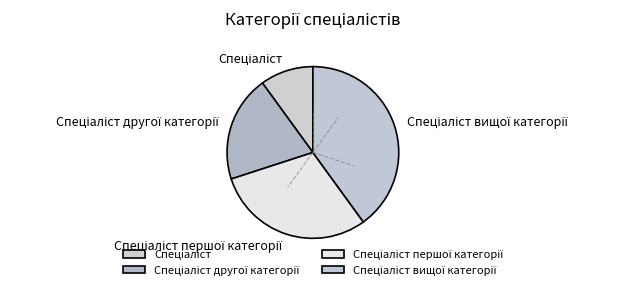

Does any single category account for the majority?

No